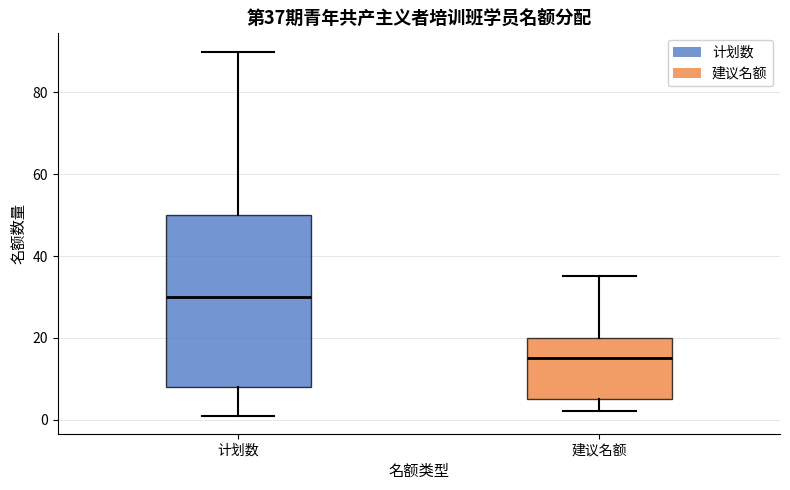

Which box has the lowest median line?

建议名额